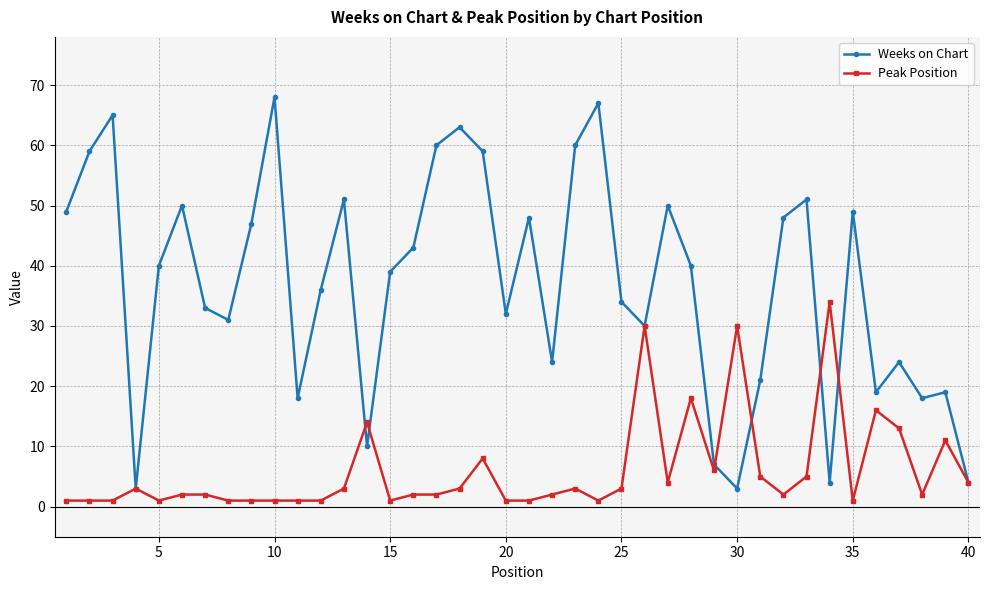

What is the value of the Weeks on Chart point at the 17th from the left?

60